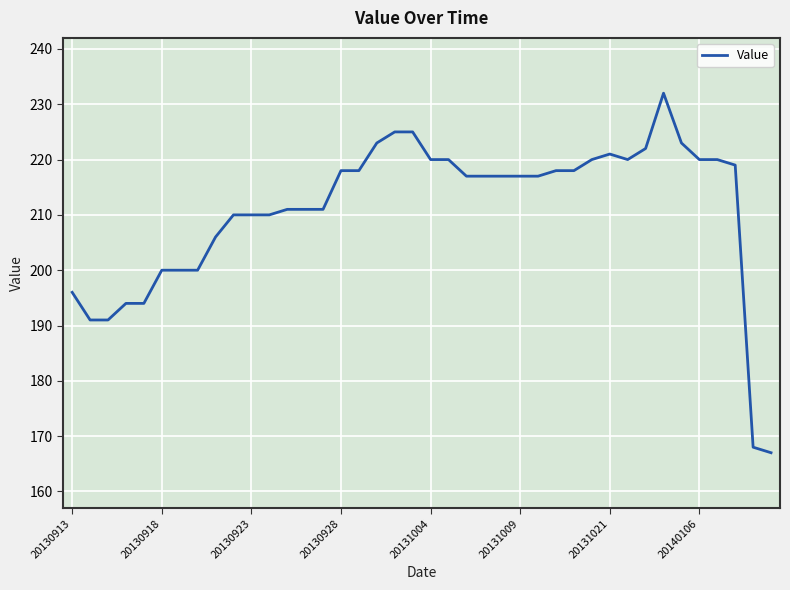

What is the greatest value displayed?

232